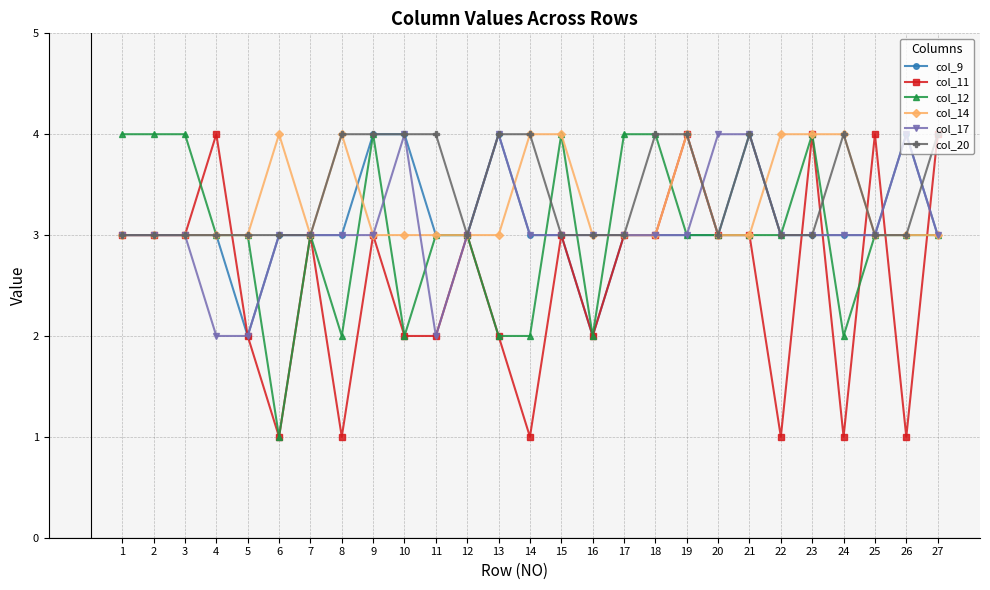

What is the total value across all series at 5?

15